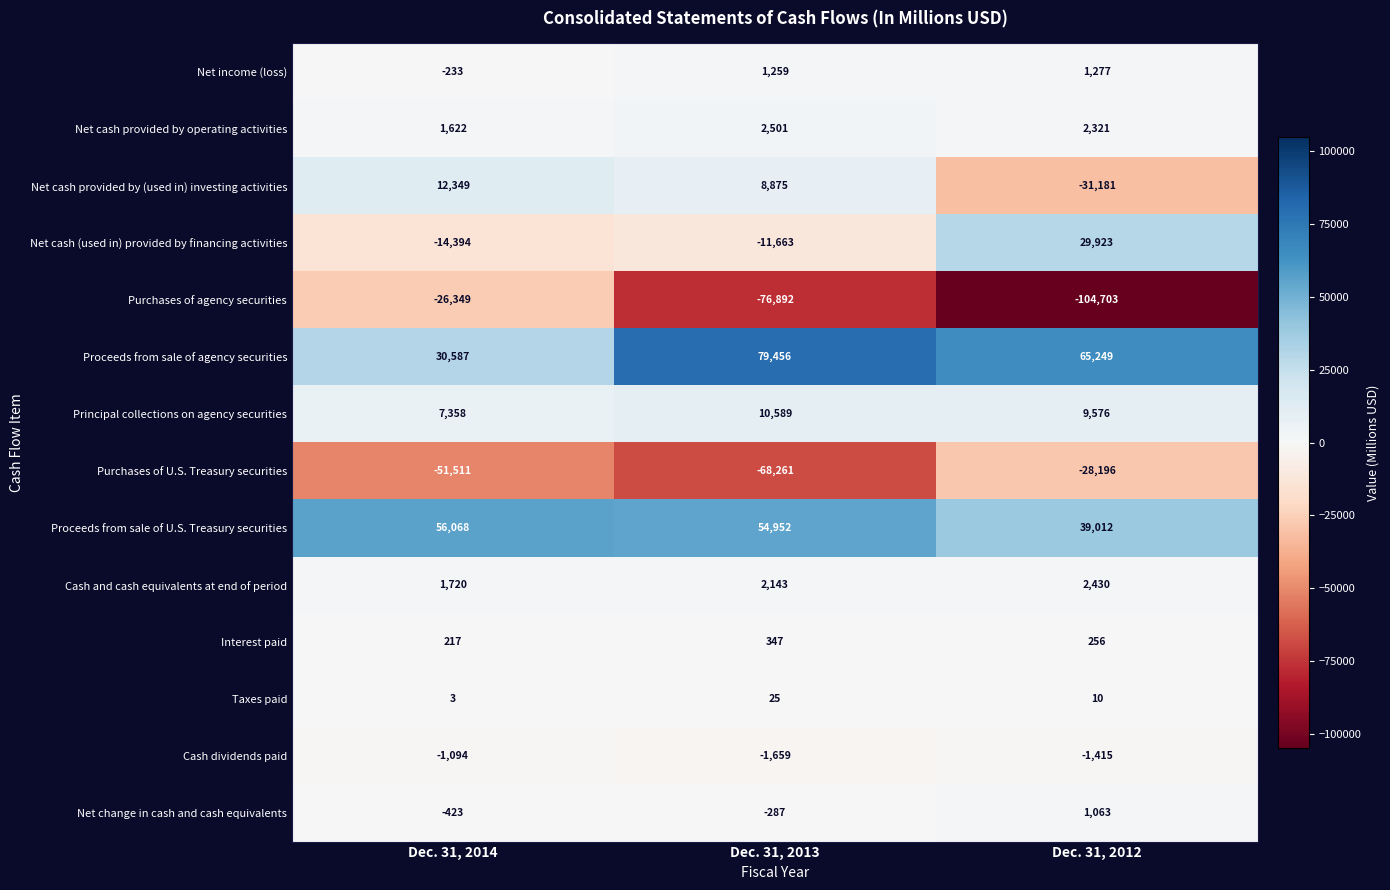

The value of Net cash provided by (used in) investing activities at Dec. 31, 2014 is 7441. True or false?

False